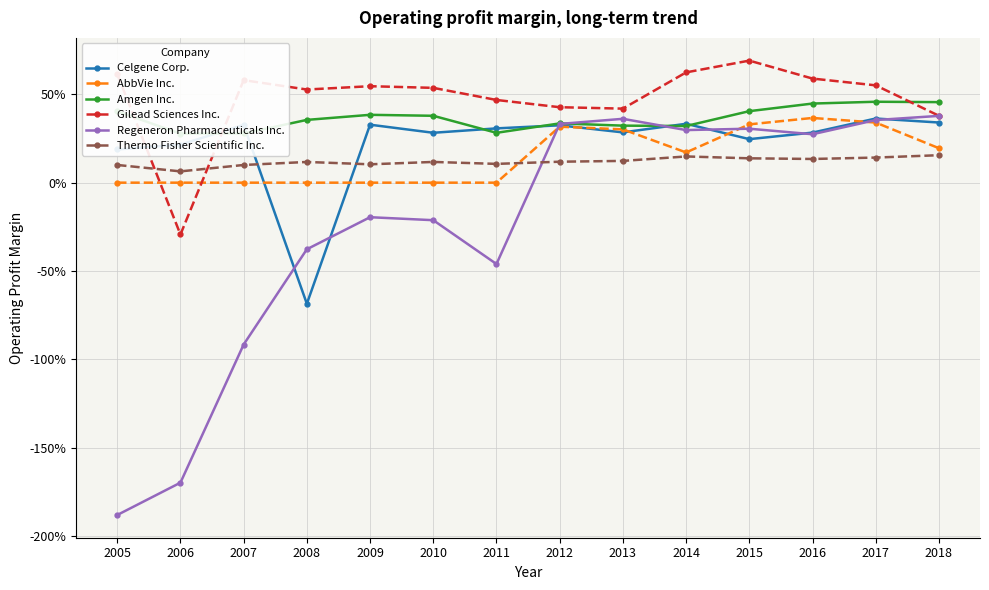

Which category has the lowest value in the Thermo Fisher Scientific Inc. series?

2006